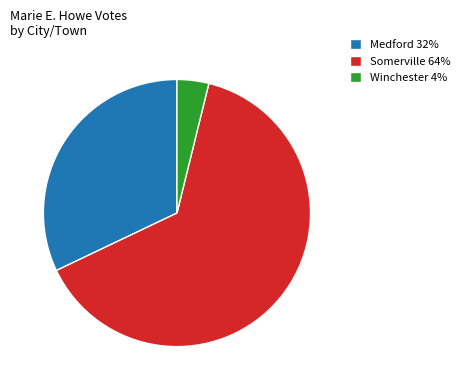

Do Somerville 64% and Medford 32% together represent more than half of the pie?

Yes